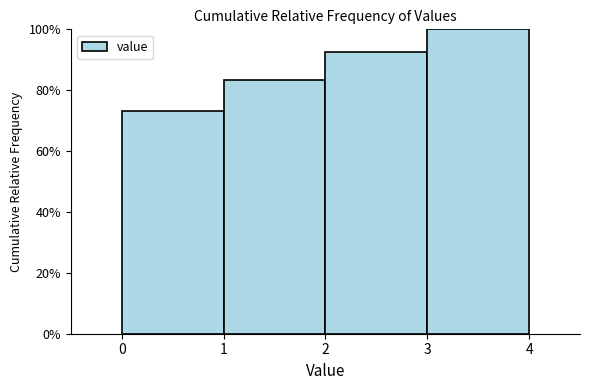

Which range on the x-axis has the tallest bar?

3 to 4